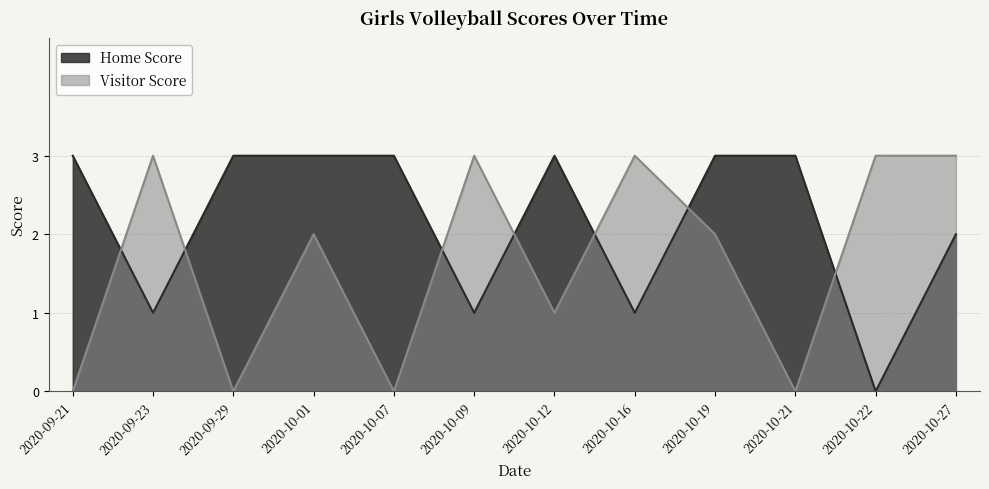

What is the label of the 3rd point from the left?

2020-09-29